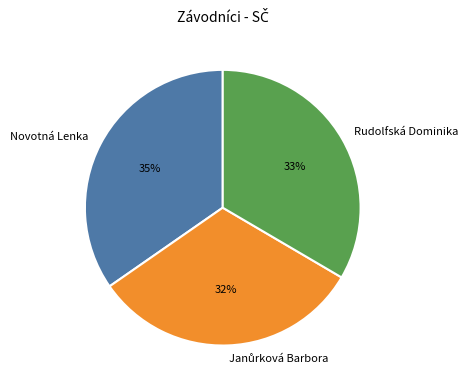

To the nearest percent, what portion does Rudolfská Dominika represent?

33%